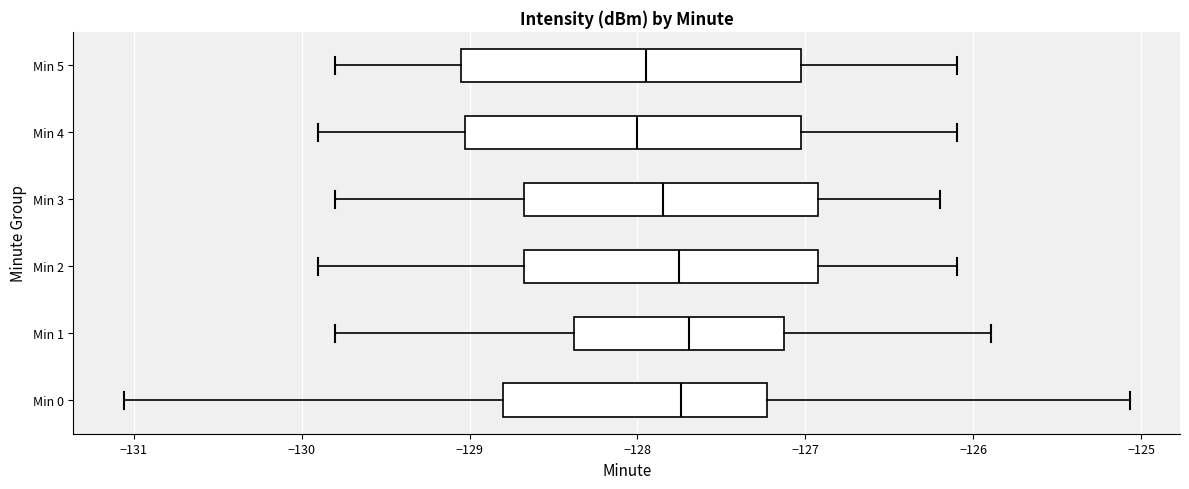

Where is the left edge of the box for Min 1 on the x-axis? The values are not printed on the chart, so give them approximately, as read against the axis.

-128.4